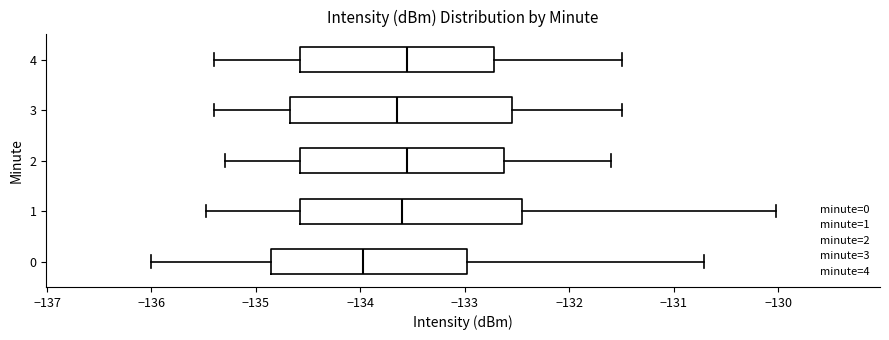

Which box's median line is the furthest to the left?

0